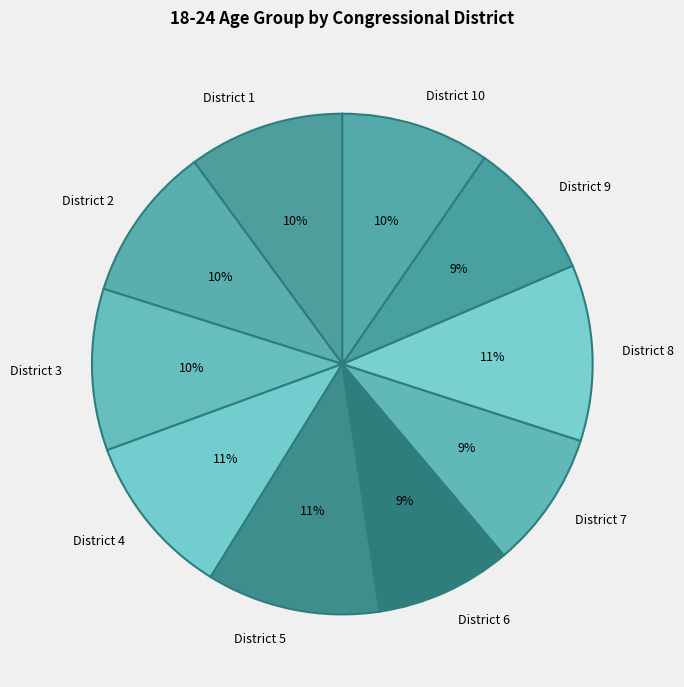

True or false: District 10 accounts for 10% of the total.

True